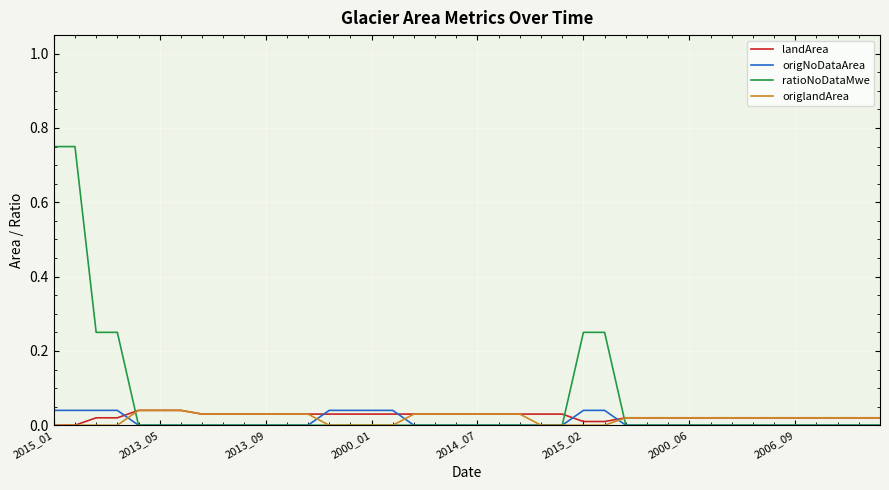

How many lines are shown in the chart?

4